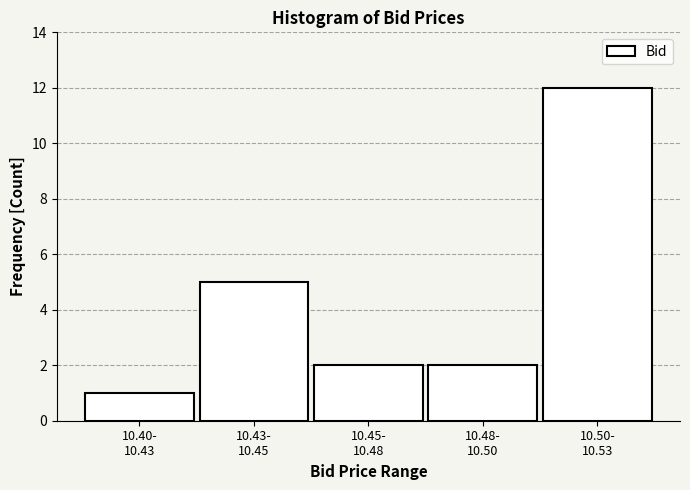

Reading left to right, what are all the values shown in this chart?

1	5	2	2	12